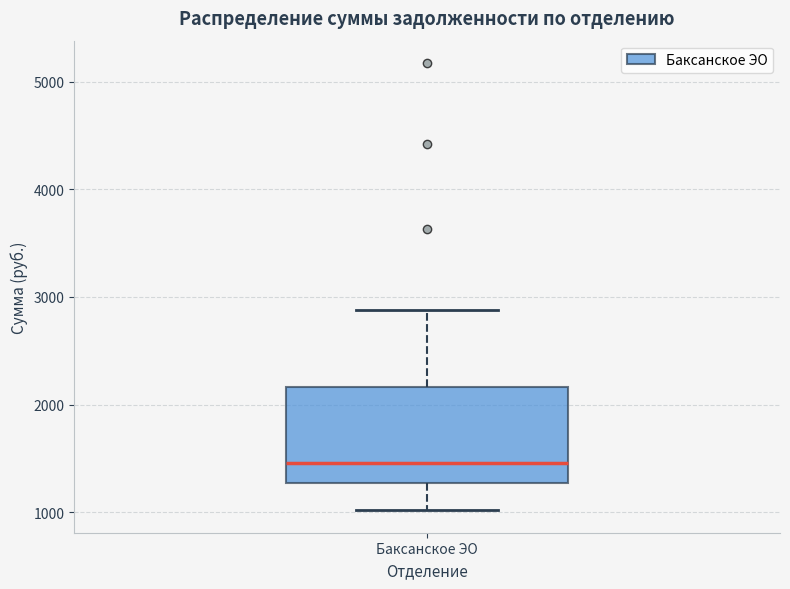

Transcribe this box plot: give where the median line is, the range the box spans, and where the two whiskers end, as read against the y-axis. The values are not printed on the chart, so give them approximately, as read against the axis.

median 1500, box 1300 to 2200, whiskers 1000 to 2900